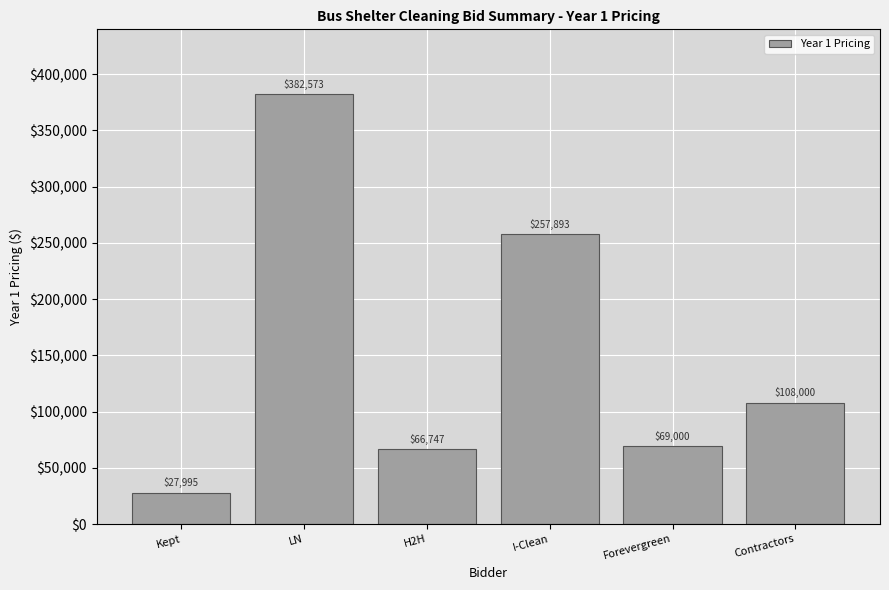

Approximately how many times larger is the value at I-Clean compared to Kept?

9.2